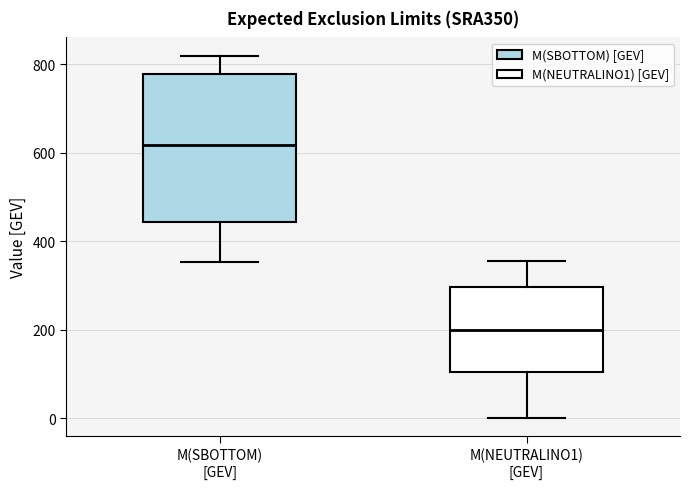

Which box's median line is the lowest?

M(NEUTRALINO1) [GEV]